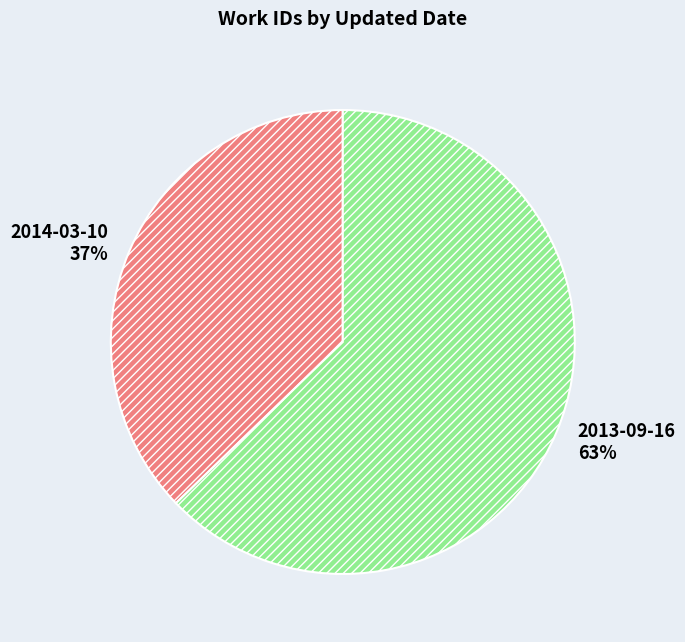

To the nearest percent, what percentage of the pie is 2013-09-16?

63%